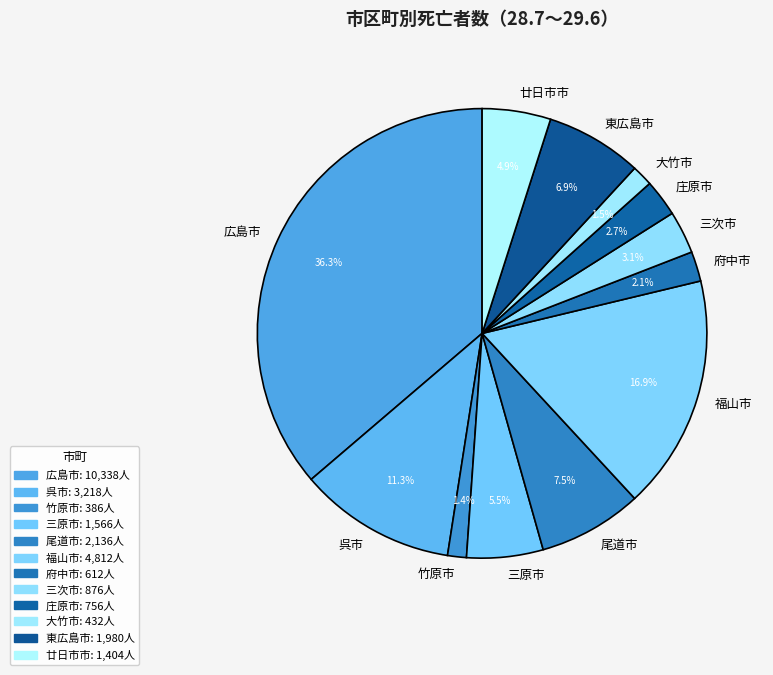

To the nearest percent, what portion does 東広島市 represent?

7%